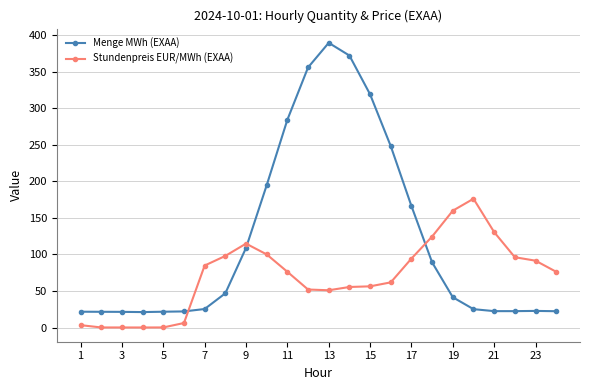

True or false: Stundenpreis EUR/MWh (EXAA) has more than 1 interior local peaks.

True